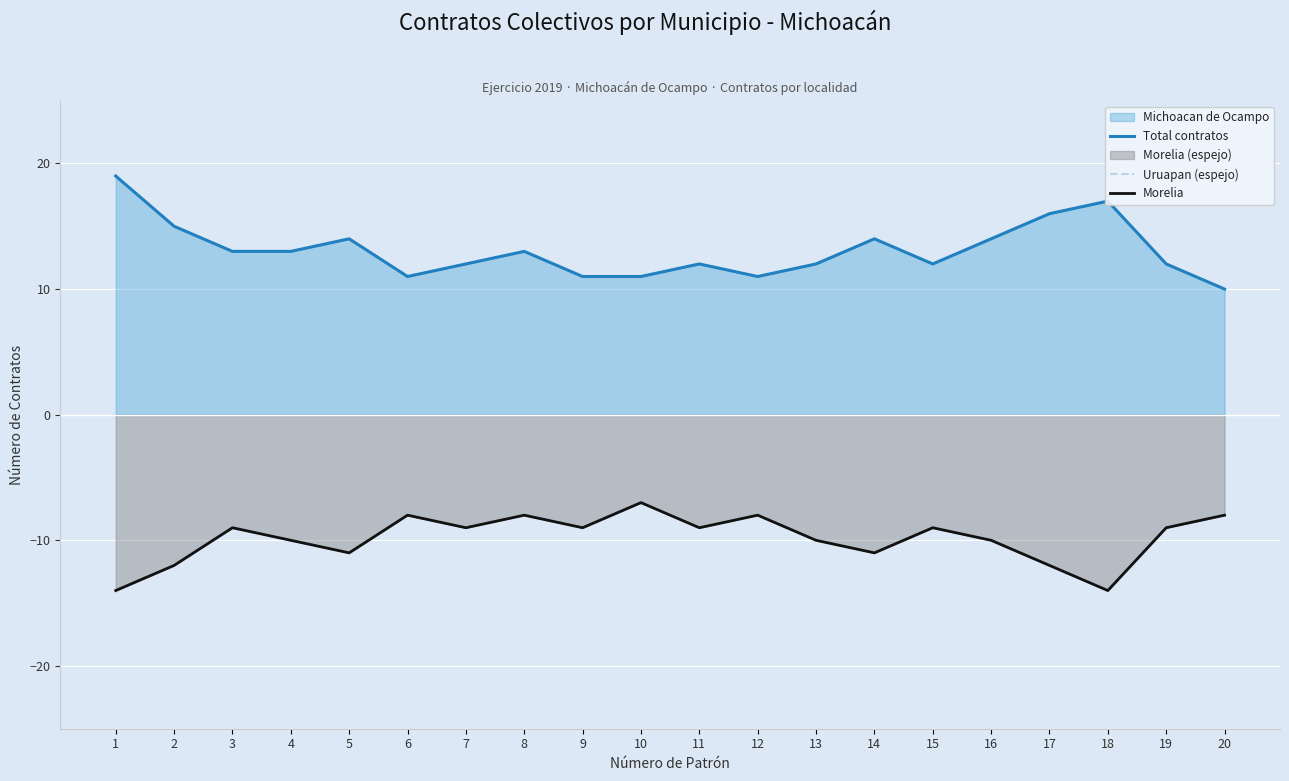

Reading left to right, transcribe all the data shown in this chart.

Total contratos: 1=19	2=15	3=13	4=13	5=14	6=11	7=12	8=13	9=11	10=11	11=12	12=11	13=12	14=14	15=12	16=14	17=16	18=17	19=12	20=10
Uruapan (espejo): 1=-14	2=-12	3=-9	4=-10	5=-11	6=-8	7=-9	8=-8	9=-9	10=-7	11=-9	12=-8	13=-10	14=-11	15=-9	16=-10	17=-12	18=-14	19=-9	20=-8
Morelia: 1=-14	2=-12	3=-9	4=-10	5=-11	6=-8	7=-9	8=-8	9=-9	10=-7	11=-9	12=-8	13=-10	14=-11	15=-9	16=-10	17=-12	18=-14	19=-9	20=-8